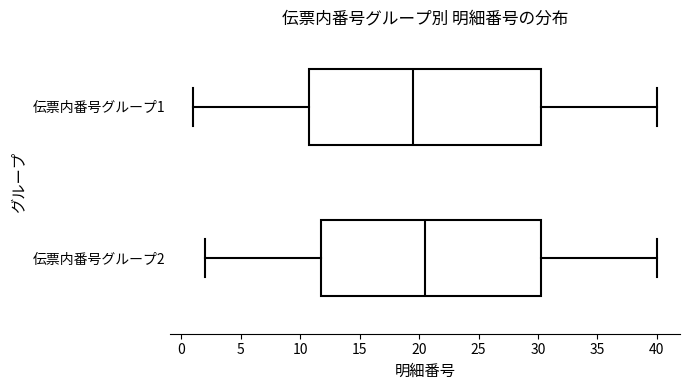

Which box is the widest, from its left edge to its right edge?

伝票内番号グループ1